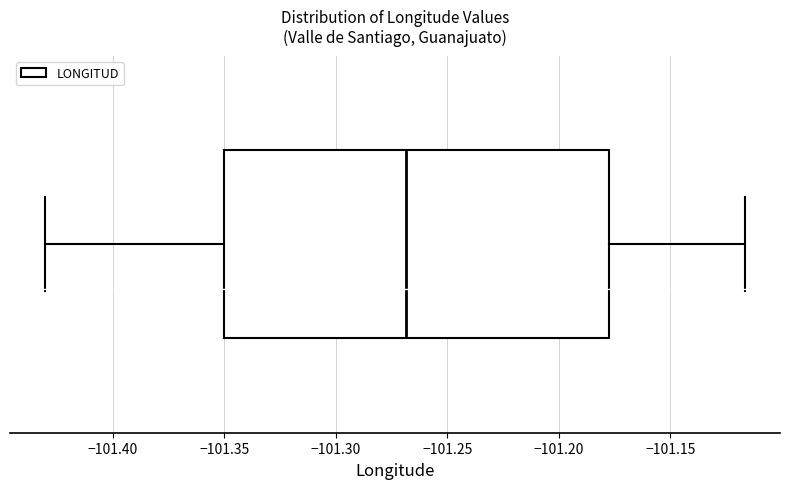

Where does the left whisker of the box end on the x-axis? The values are not printed on the chart, so give them approximately, as read against the axis.

-101.430